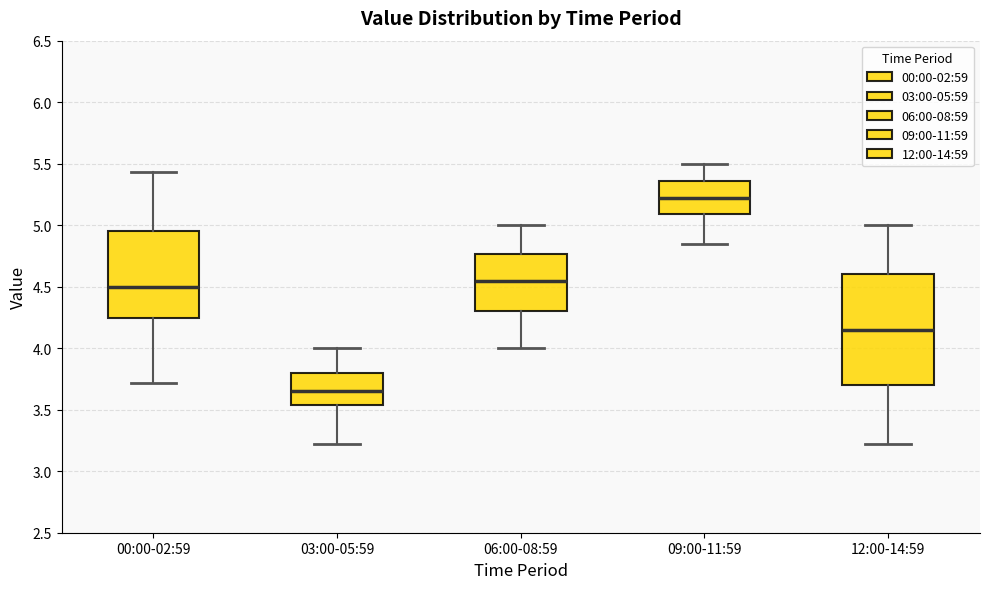

Which box is the tallest, from its lower edge to its upper edge?

12:00-14:59